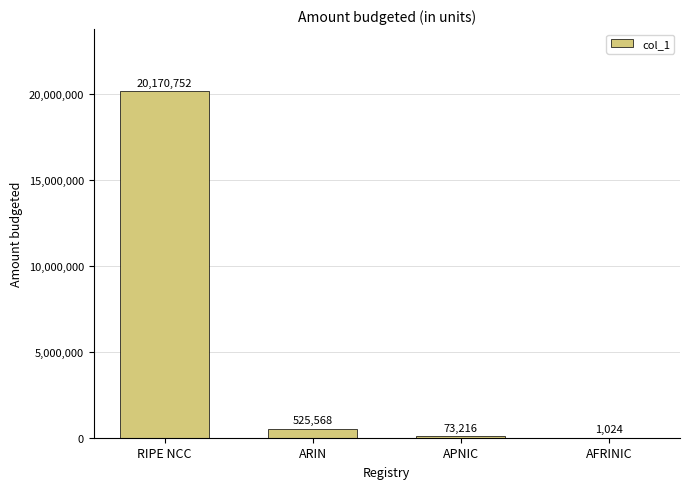

Reading left to right, list all the values displayed in this chart.

20170752	525568	73216	1024